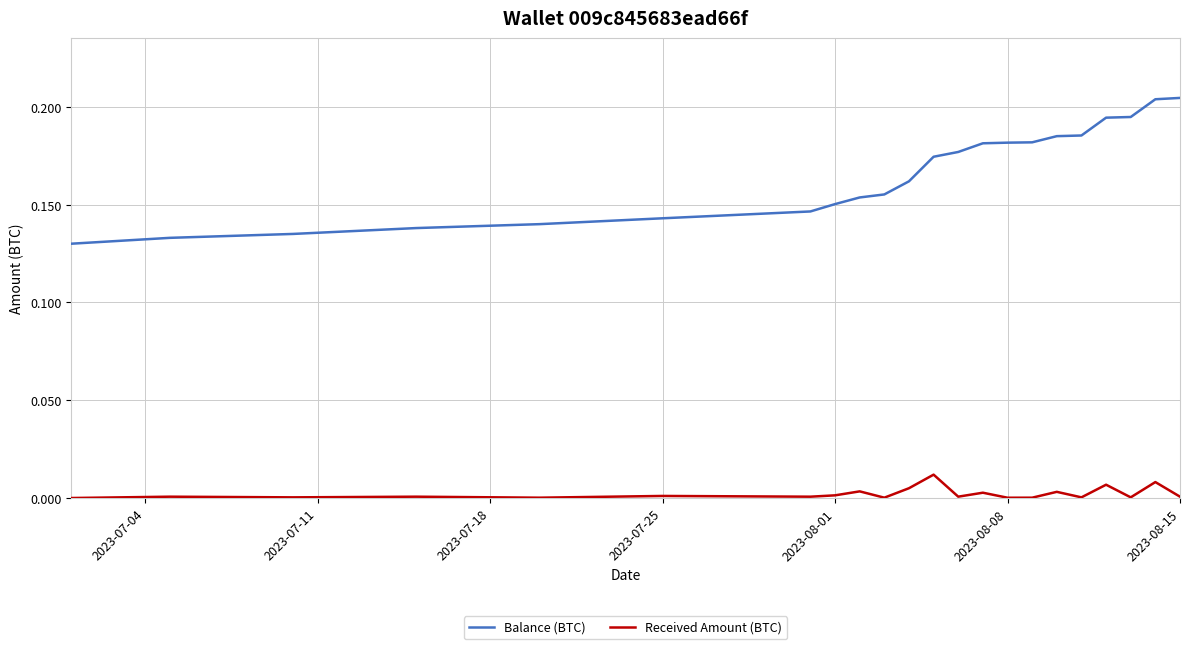

Rank the series by their maximum value, from highest to lowest.

Balance (BTC), Received Amount (BTC)